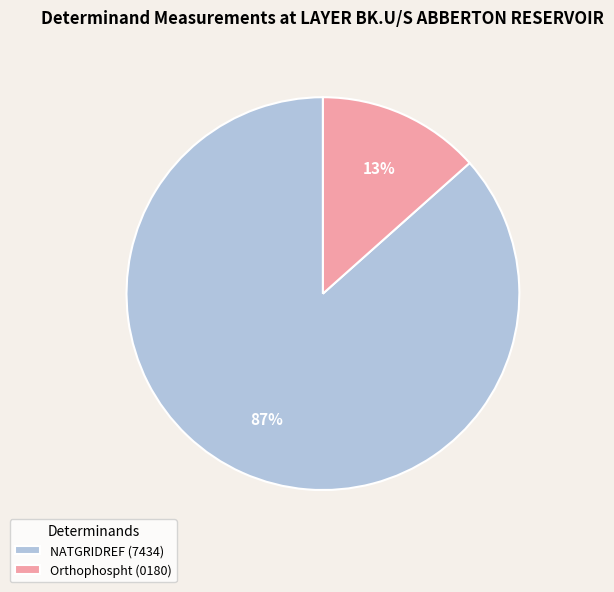

Which has a higher value, NATGRIDREF (7434) or Orthophospht (0180)?

NATGRIDREF (7434)